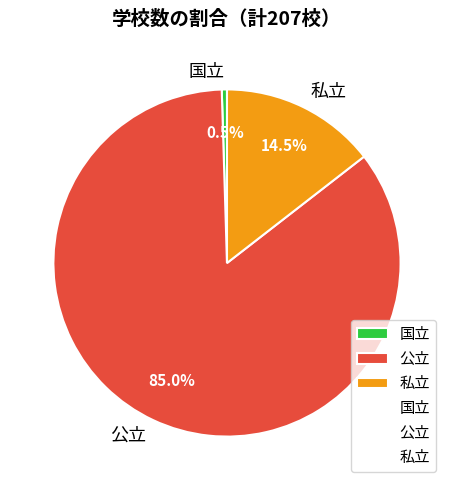

Which slice is the smallest?

国立